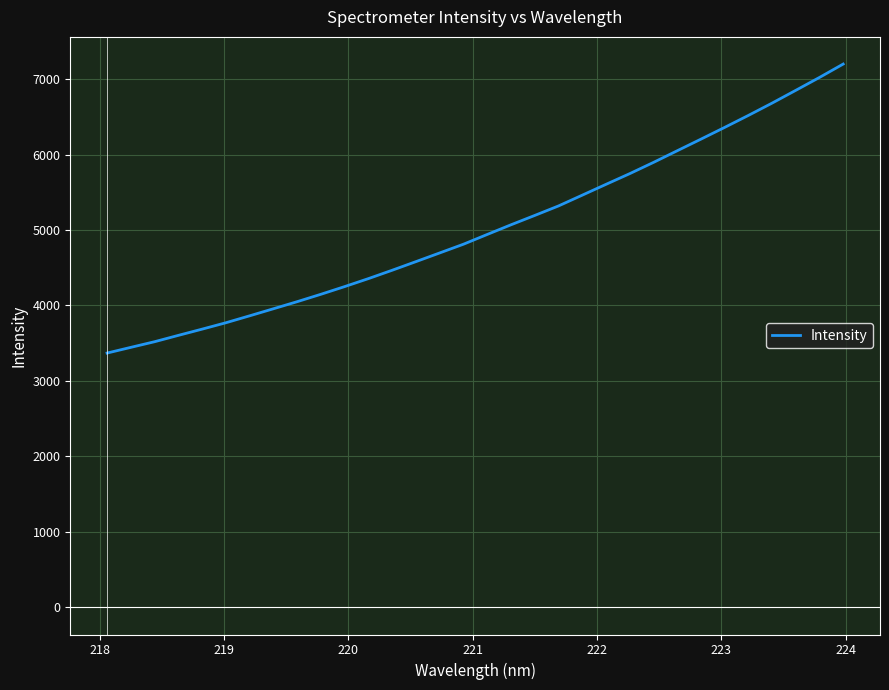

What is the difference between the maximum and minimum values?

3829.3